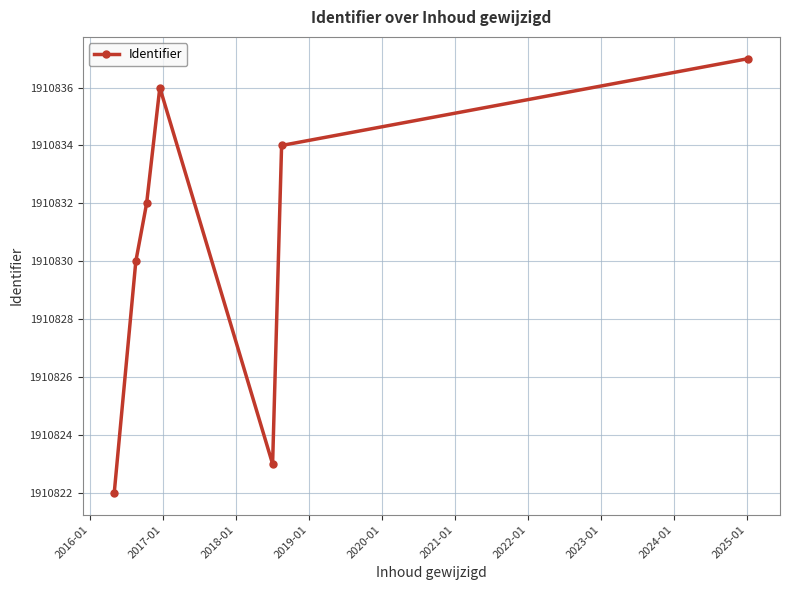

Count the number of data series in this chart.

1